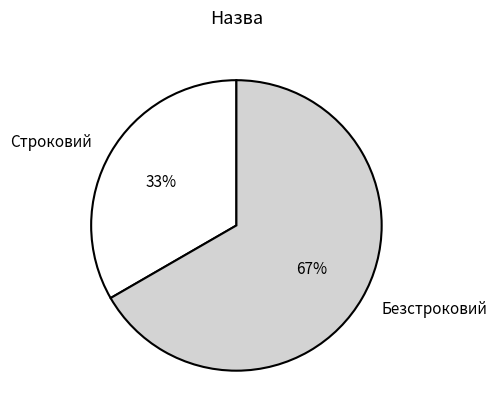

Which has a higher value, Строковий or Безстроковий?

Безстроковий